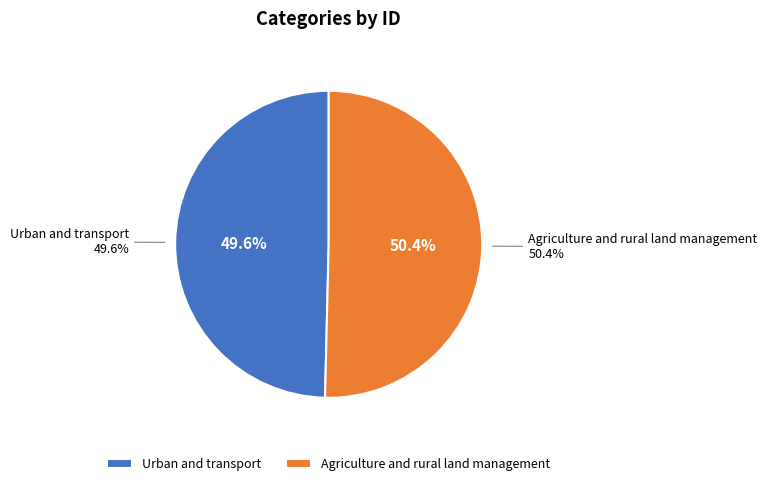

How many slices are in this pie chart?

2